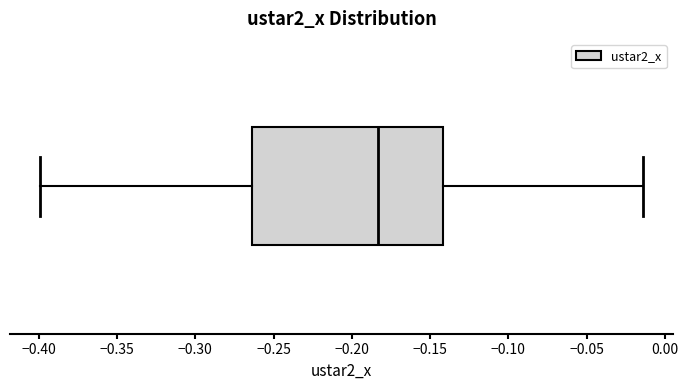

Transcribe this box plot: give where the median line is, the range the box spans, and where the two whiskers end, as read against the x-axis. The values are not printed on the chart, so give them approximately, as read against the axis.

median -0.185, box -0.265 to -0.140, whiskers -0.400 to -0.015